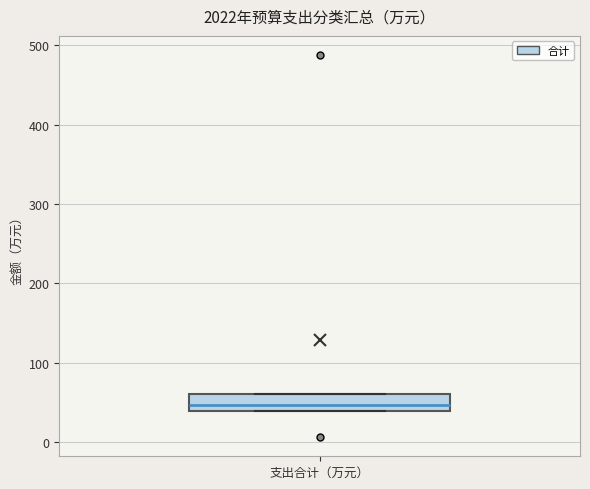

Transcribe this box plot: give where the median line is, the range the box spans, and where the two whiskers end, as read against the y-axis. The values are not printed on the chart, so give them approximately, as read against the axis.

median 50, box 40 to 60, whiskers 40 to 60